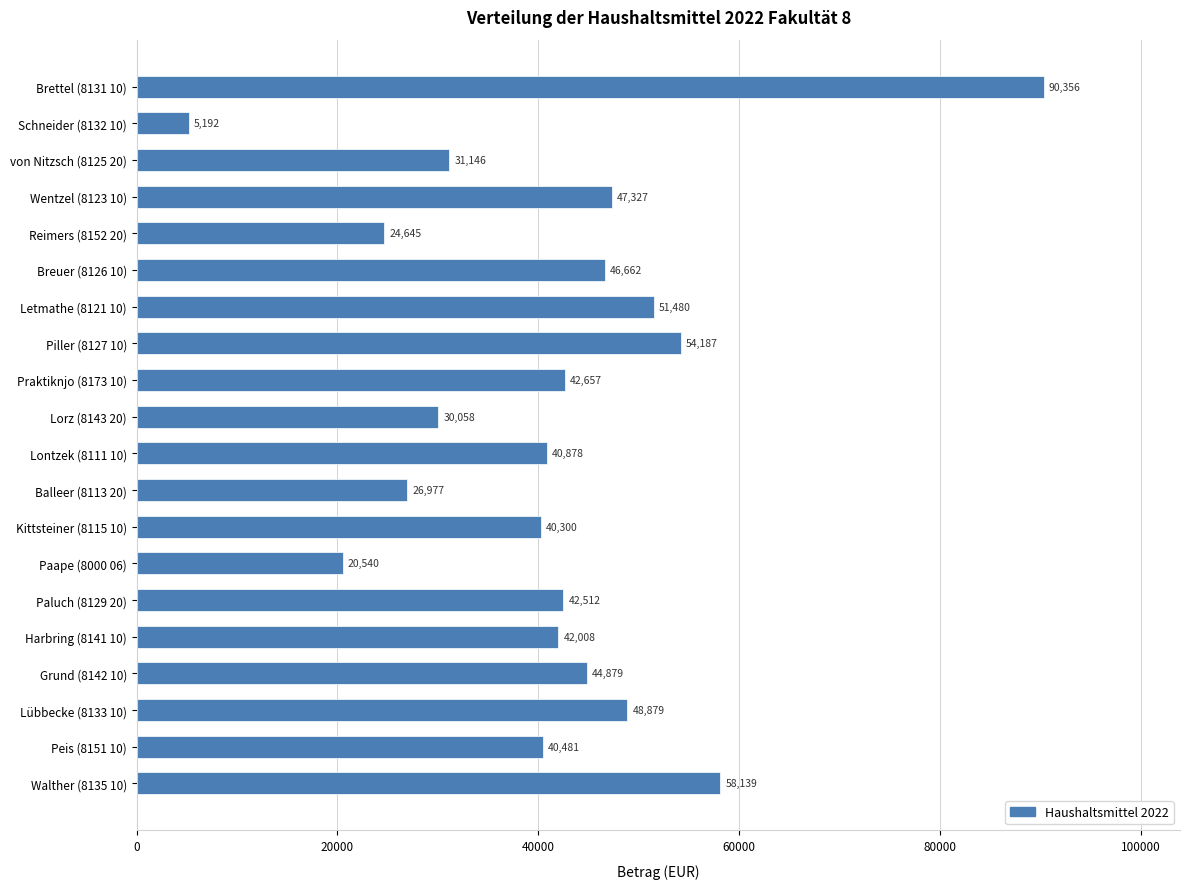

What is the average value?

41465